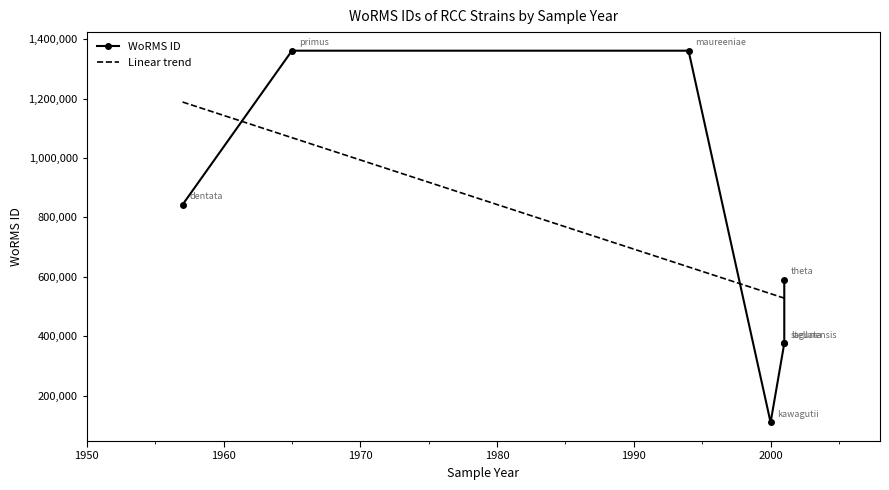

What is the maximum value shown in the chart?

1361156